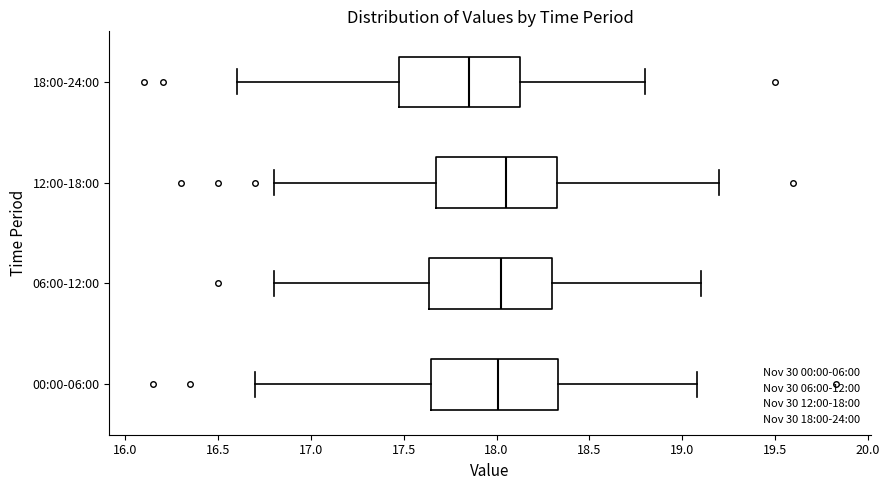

Where is the left edge of the box for 00:00-06:00 on the x-axis? The values are not printed on the chart, so give them approximately, as read against the axis.

17.65